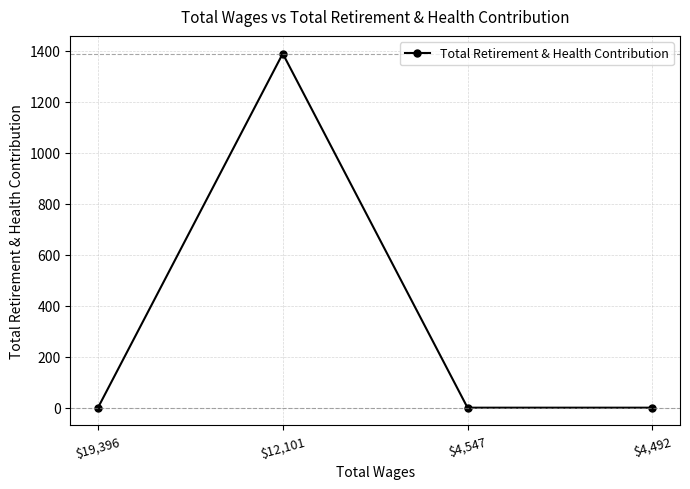

How many points are higher than both their immediate neighbors (excluding endpoints)?

1